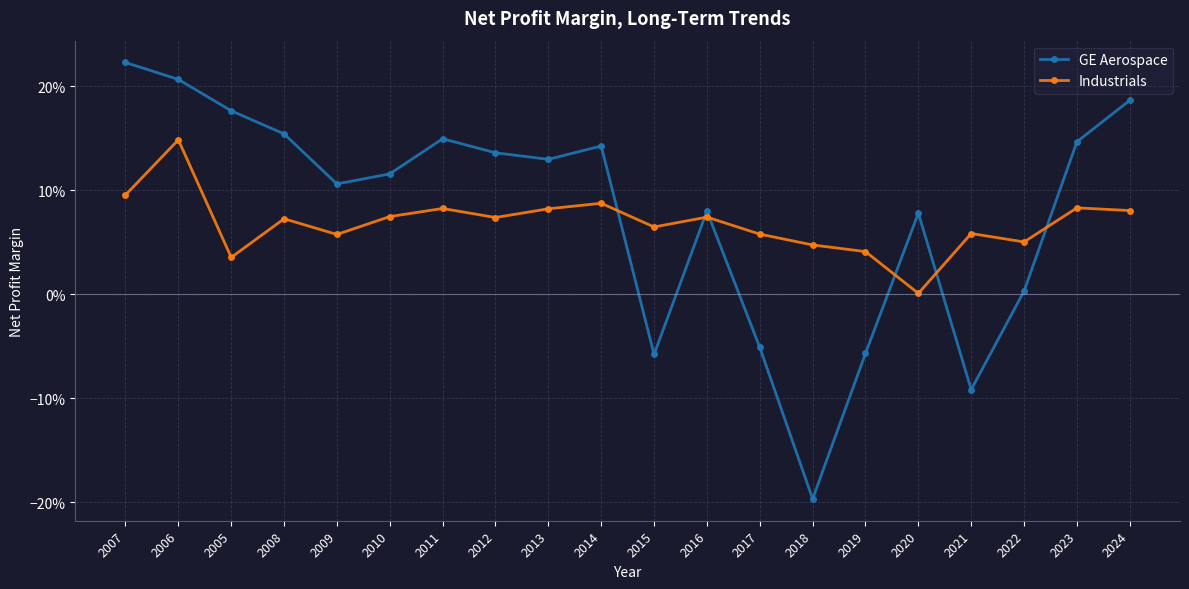

Reading right to left, extract all data points from this chart.

GE Aerospace: 2024=0.2	2023=0.1	2022=0.0	2021=-0.1	2020=0.1	2019=-0.1	2018=-0.2	2017=-0.1	2016=0.1	2015=-0.1	2014=0.1	2013=0.1	2012=0.1	2011=0.1	2010=0.1	2009=0.1	2008=0.2	2005=0.2	2006=0.2	2007=0.2
Industrials: 2024=0.1	2023=0.1	2022=0.1	2021=0.1	2020=0.0	2019=0.0	2018=0.0	2017=0.1	2016=0.1	2015=0.1	2014=0.1	2013=0.1	2012=0.1	2011=0.1	2010=0.1	2009=0.1	2008=0.1	2005=0.0	2006=0.1	2007=0.1